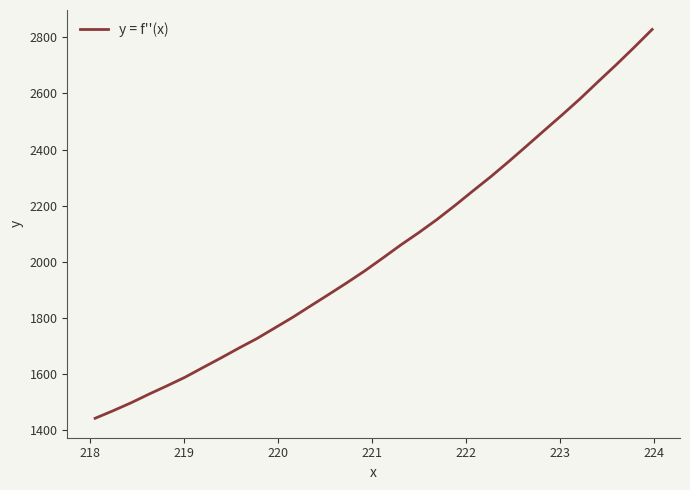

How many lines are shown in the chart?

1